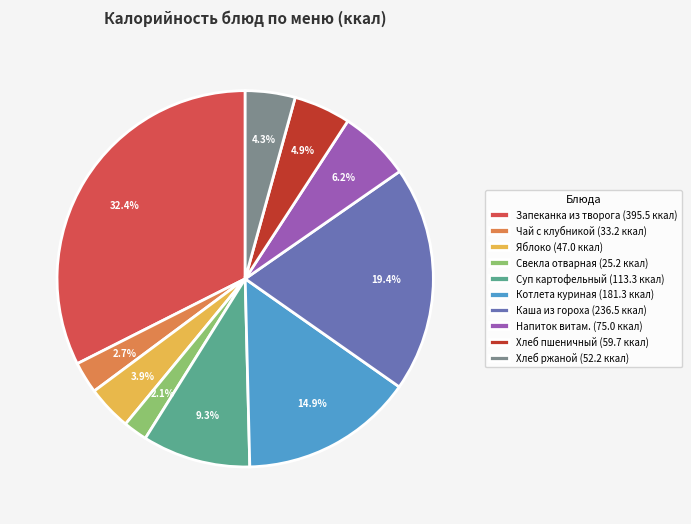

How many slices are in this pie chart?

10